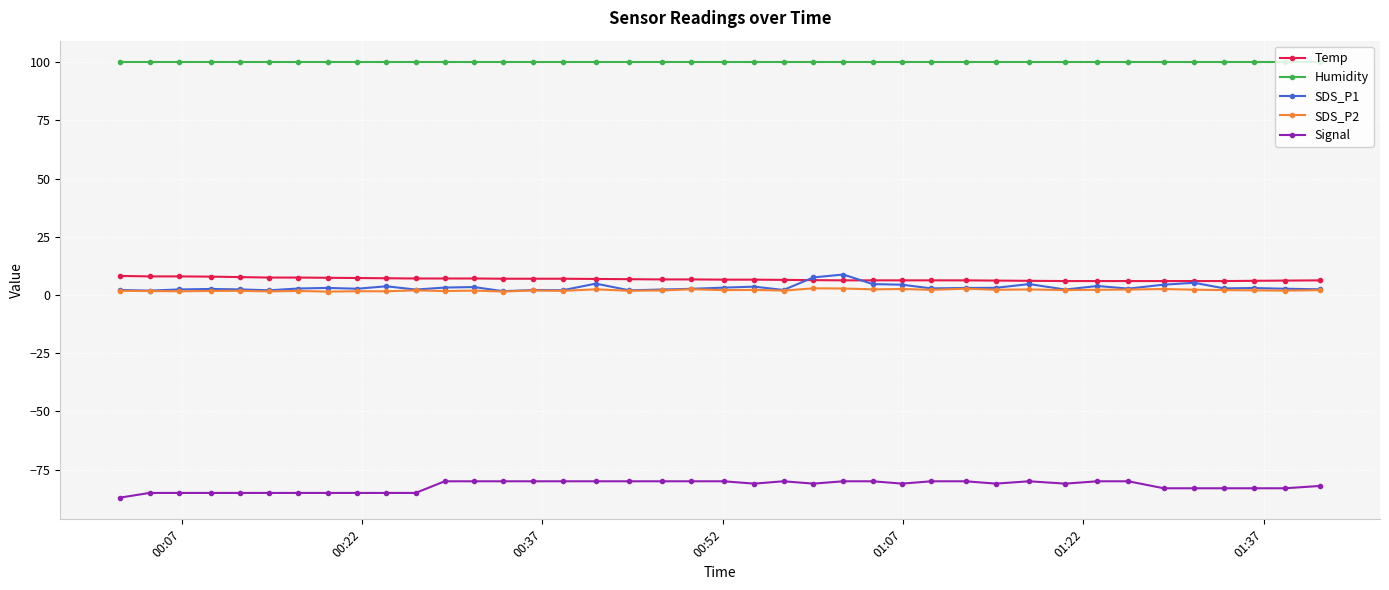

True or false: SDS_P1 and Humidity cross at least once.

False